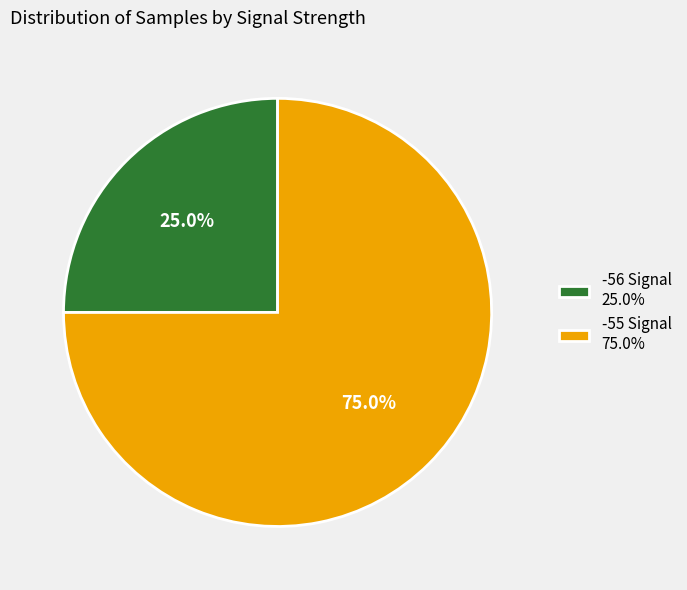

Is there a majority slice in this chart?

Yes